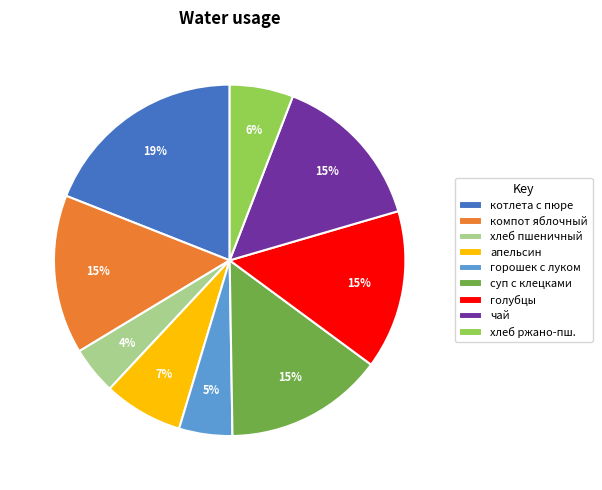

What is the ratio of the value at горошек с луком to the value at хлеб ржано-пш.?

0.8